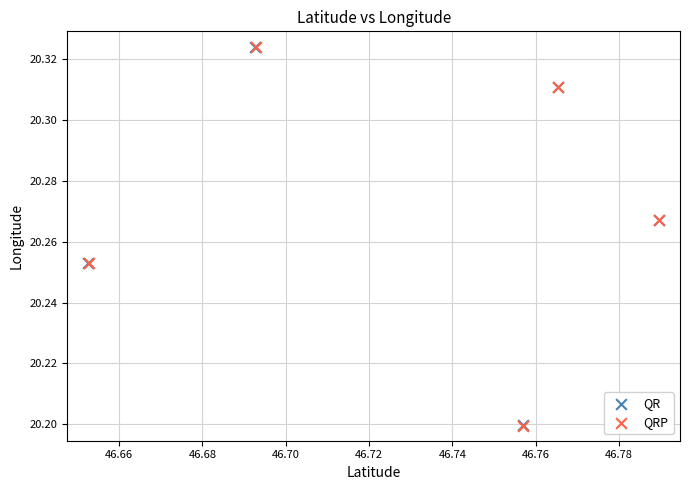

Which series has the widest spread of Y values?

QRP